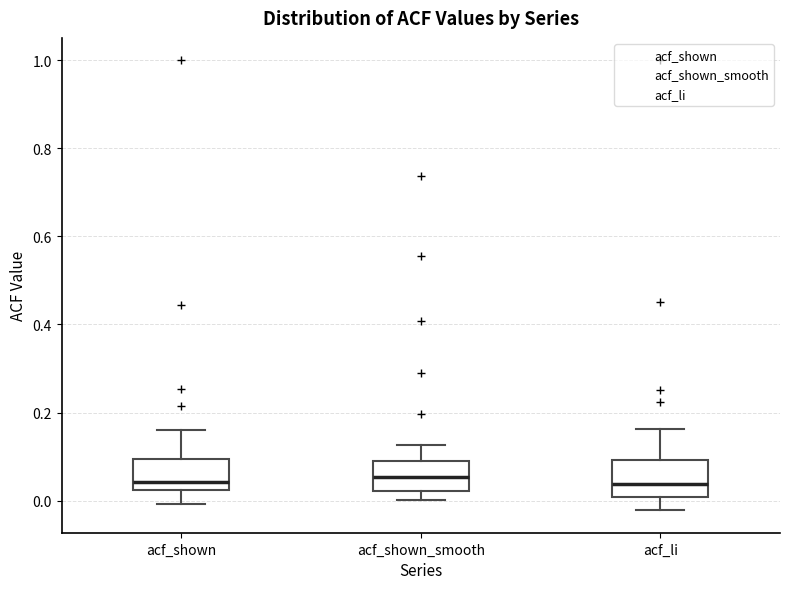

Reading left to right, read every box against the y-axis: the position of its median line, the range the box covers, and the ends of its whiskers. The values are not printed on the chart, so give them approximately, as read against the axis.

acf_shown: median 0.04, box 0.02 to 0.10, whiskers 0.00 to 0.16
acf_shown_smooth: median 0.06, box 0.02 to 0.08, whiskers 0.00 to 0.12
acf_li: median 0.04, box 0.00 to 0.10, whiskers -0.02 to 0.16